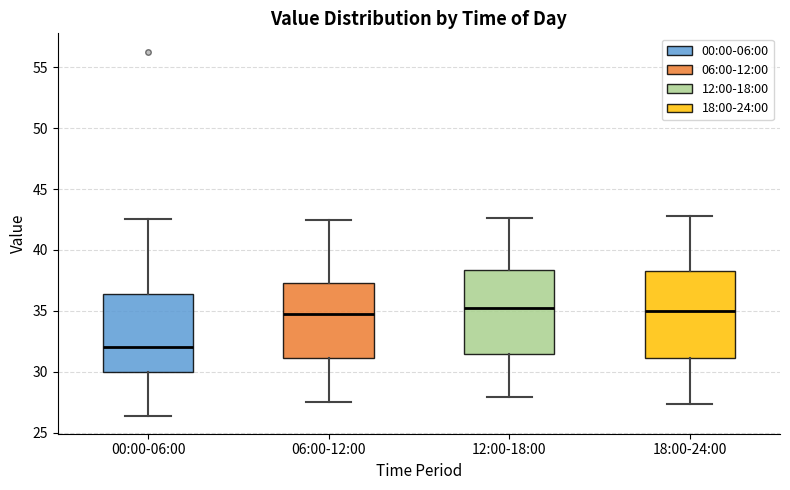

Where is the lower edge of the box for 00:00-06:00 on the y-axis? The values are not printed on the chart, so give them approximately, as read against the axis.

30.0